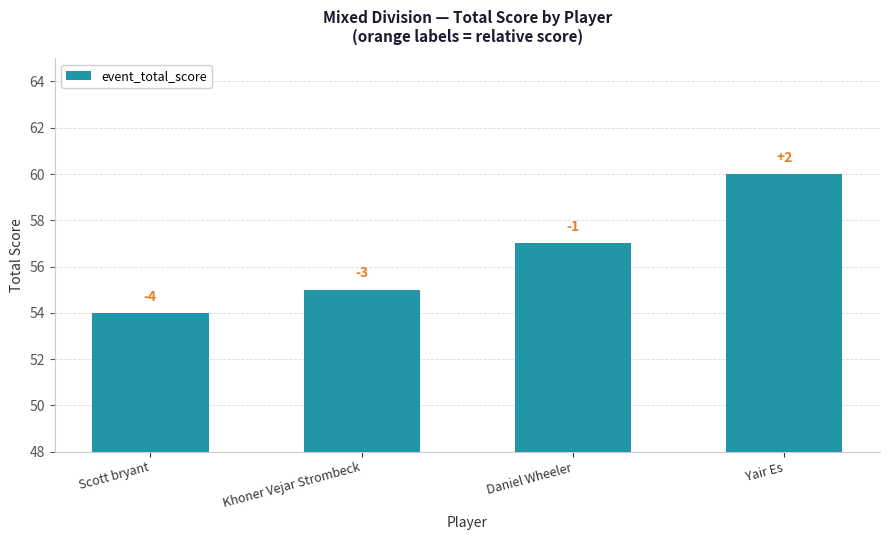

How many values are between 55 and 60?

3